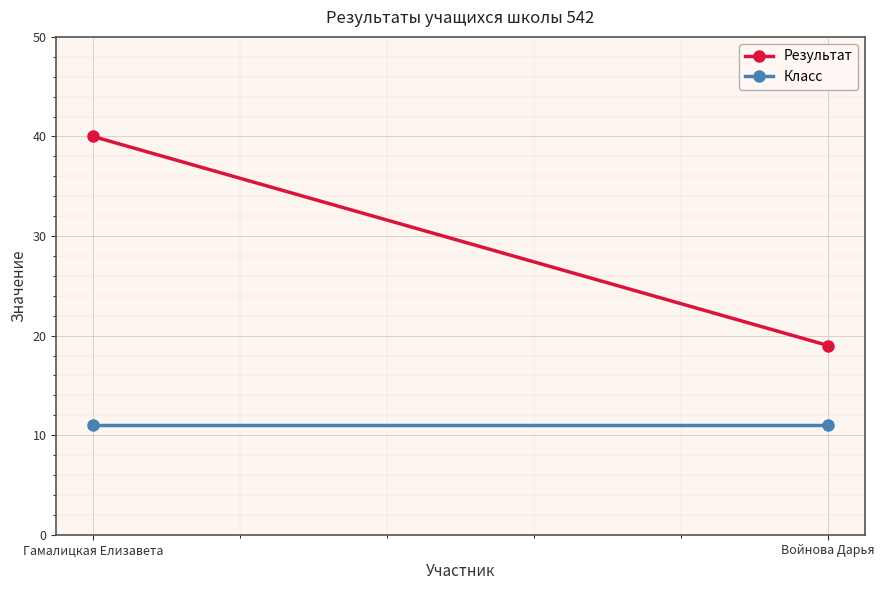

What is the sum of all Класс values?

22